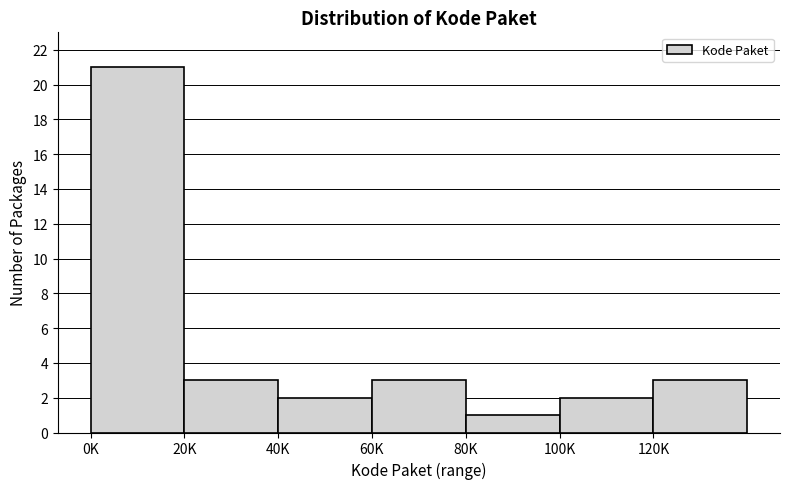

Reading left to right, extract all data points from this chart.

21	3	2	3	1	2	3